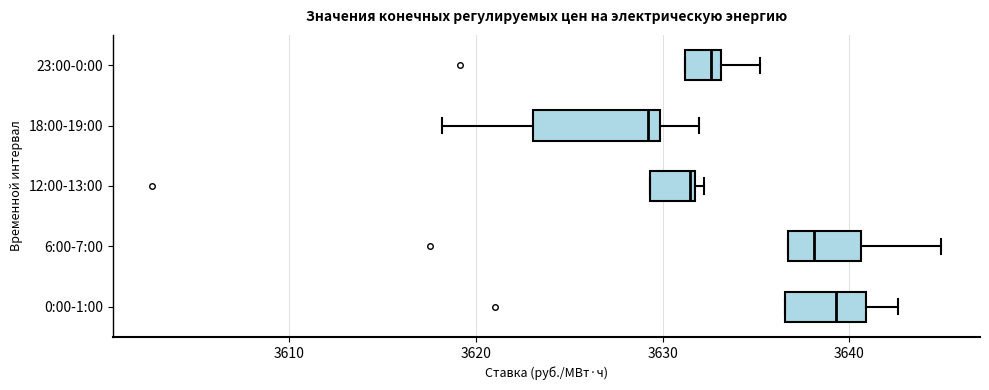

Reading bottom to top, transcribe this box plot: for each box, give where its median line is, the range the box spans, and where its two whiskers end, as read against the x-axis. The values are not printed on the chart, so give them approximately, as read against the axis.

0:00-1:00: median 3639, box 3637 to 3641, whiskers 3637 to 3643
6:00-7:00: median 3638, box 3637 to 3641, whiskers 3637 to 3645
12:00-13:00: median 3631, box 3629 to 3632, whiskers 3629 to 3632 (just right of the box's right edge)
18:00-19:00: median 3629, box 3623 to 3630, whiskers 3618 to 3632
23:00-0:00: median 3633 (just left of the box's right edge), box 3631 to 3633, whiskers 3631 to 3635